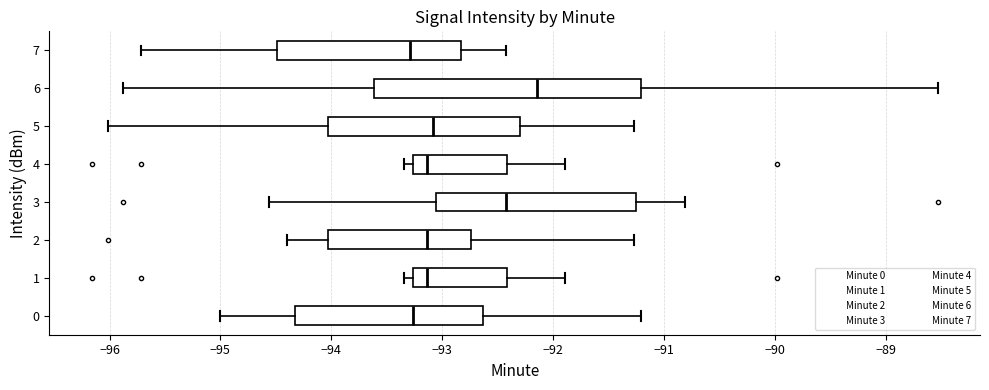

Where is the left edge of the box at y = 1 on the x-axis? The values are not printed on the chart, so give them approximately, as read against the axis.

-93.3